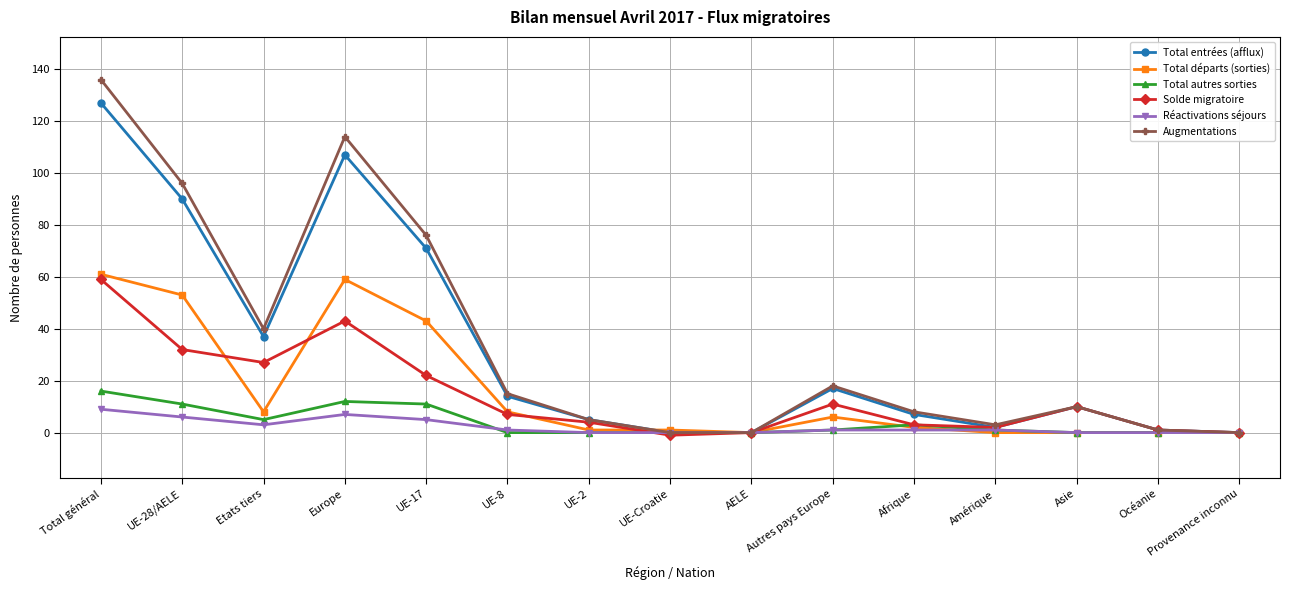

Which series changed the most between UE-17 and UE-2?

Augmentations